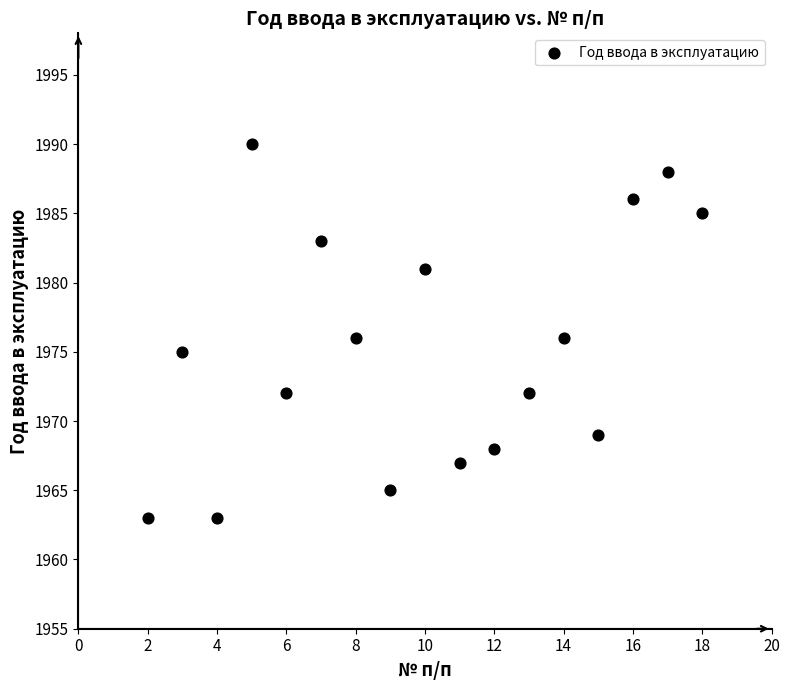

What is the range of Y values (max minus min)?

27